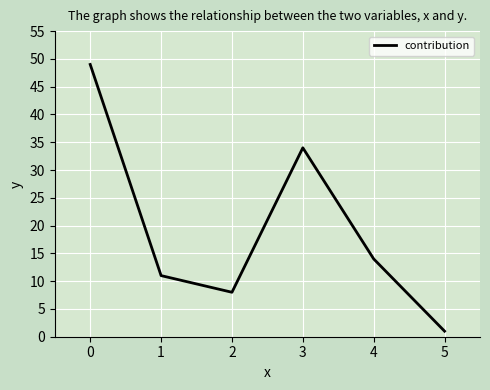

Read the value at 5.

1